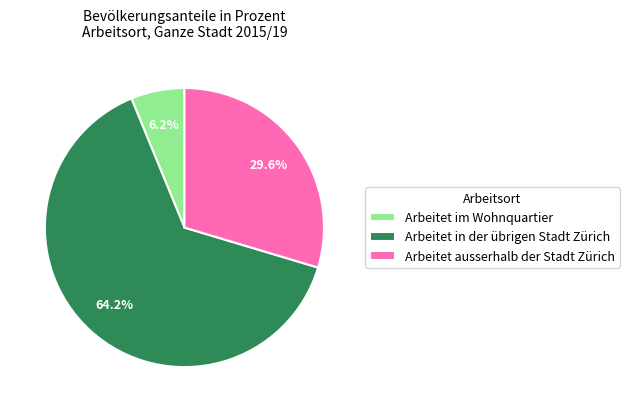

To the nearest percent, what percentage of the pie is Arbeitet in der übrigen Stadt Zürich?

64%